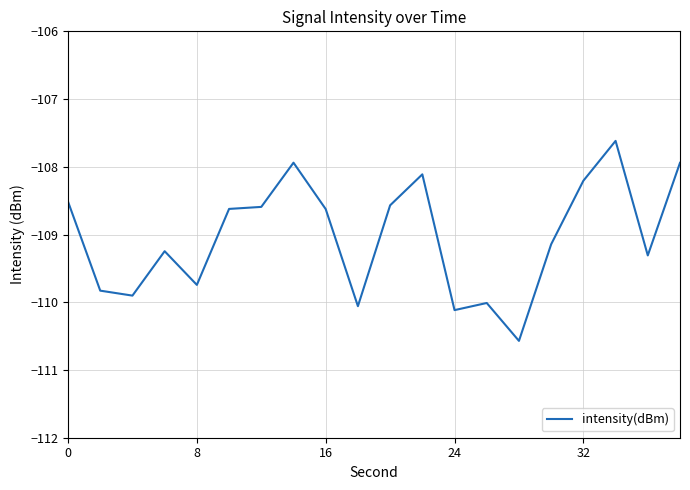

What is the maximum value shown in the chart?

-107.6